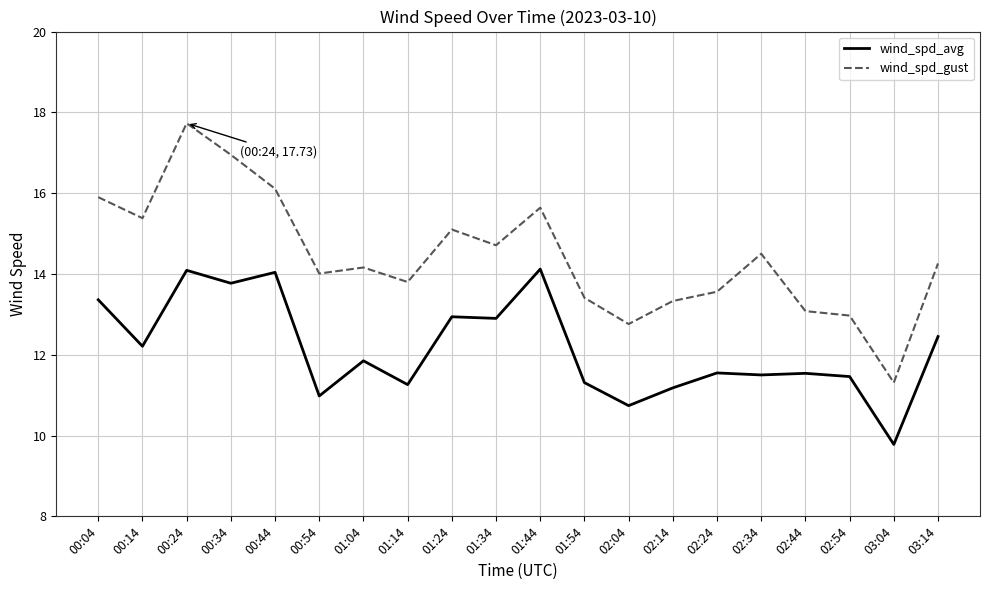

List the series in order of their overall mean, highest first.

wind_spd_gust, wind_spd_avg